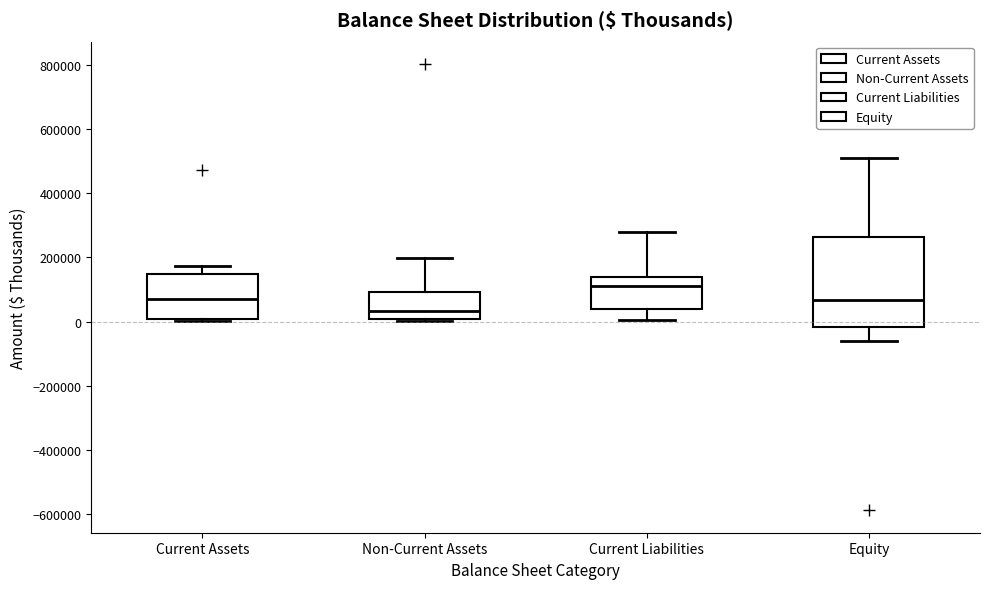

Reading left to right, transcribe this box plot: for each box, give where its median line is, the range the box spans, and where its two whiskers end, as read against the y-axis. The values are not printed on the chart, so give them approximately, as read against the axis.

Current Assets: median 60000, box 0 to 140000, whiskers 0 (just below the box's lower edge) to 180000
Non-Current Assets: median 40000, box 0 to 100000, whiskers 0 to 200000
Current Liabilities: median 100000, box 40000 to 140000, whiskers 0 to 280000
Equity: median 60000, box -20000 to 260000, whiskers -60000 to 500000